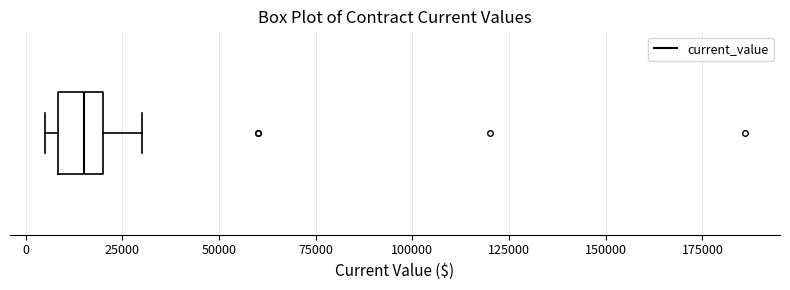

Read this box plot against the x-axis: the position of the median line, the range covered by the box, and the ends of both whiskers. The values are not printed on the chart, so give them approximately, as read against the axis.

median 15000, box 10000 to 20000, whiskers 5000 to 30000